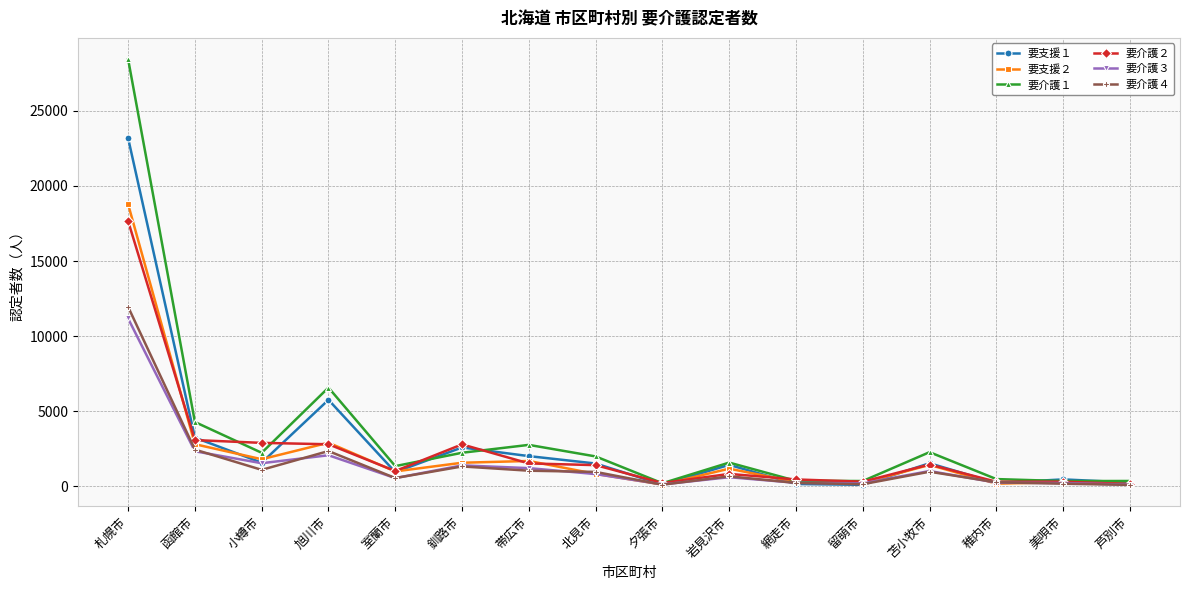

Which series has the largest range (max minus min)?

要介護１